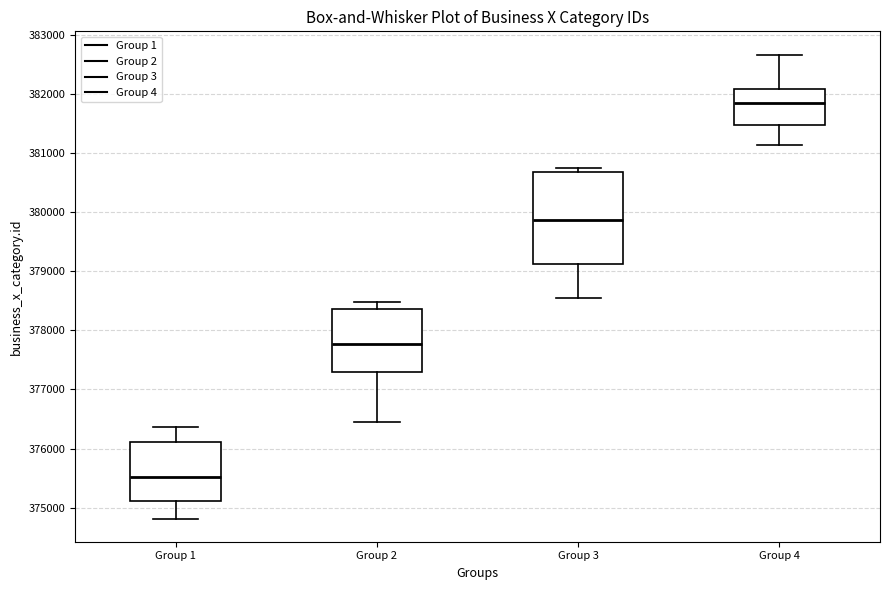

Which box's median line is the lowest?

Group 1